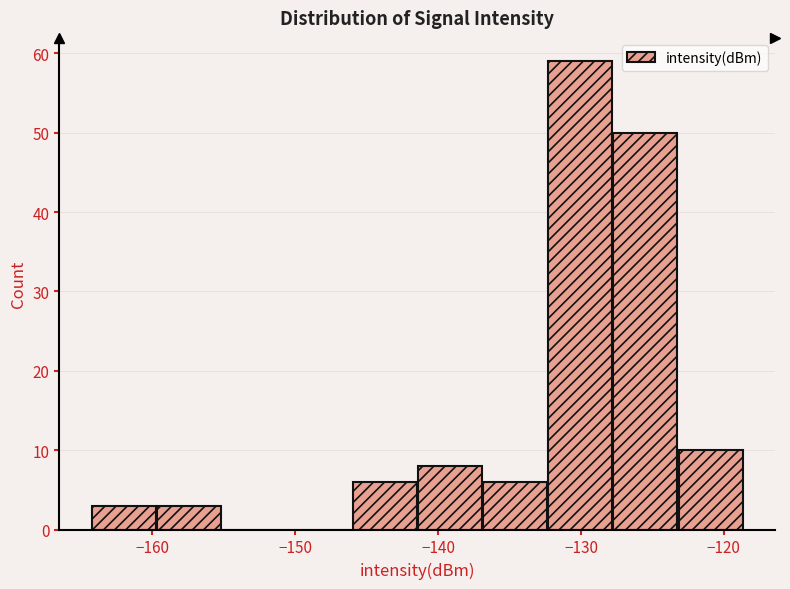

What is the height of the bar covering -141 to -137 on the x-axis? Neither the bar edges nor the heights are printed on the chart, so give them approximately, as read against the axes.

8